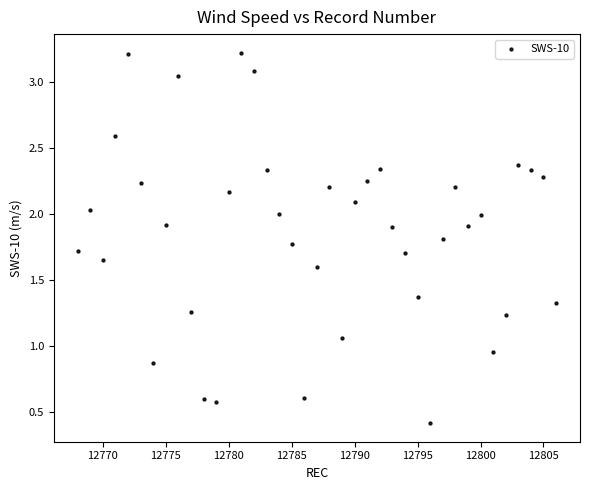

What is the range of X values (max minus min)?

38.0